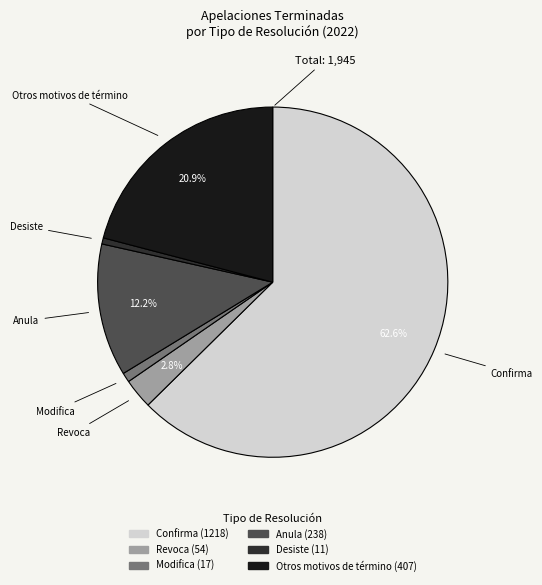

Count the number of slices in the pie.

6